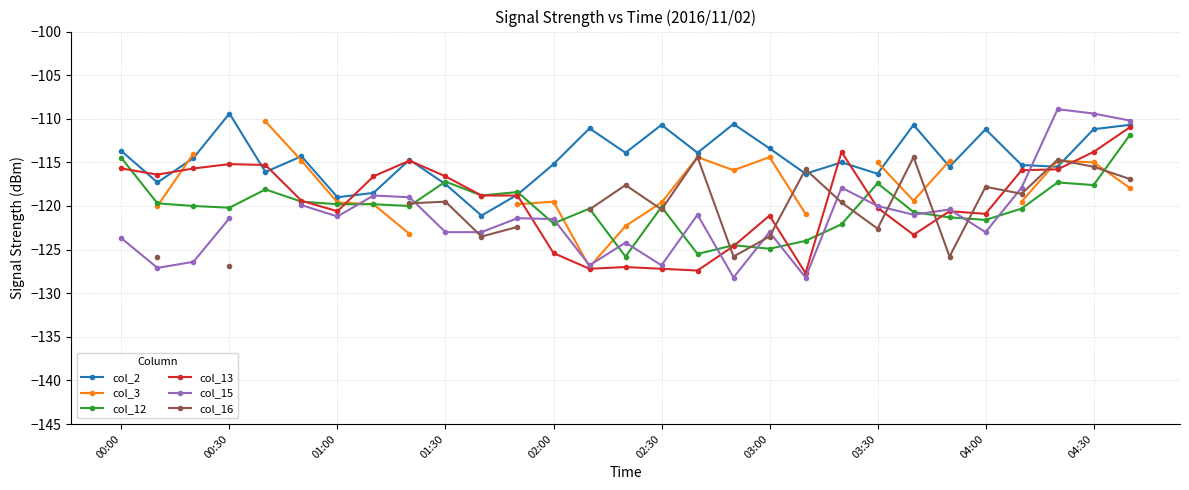

Which series has the largest range (max minus min)?

col_15